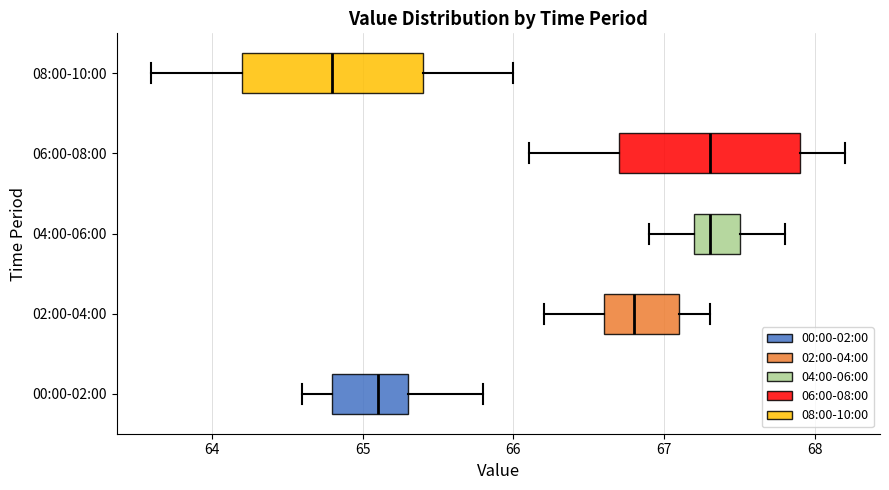

Reading bottom to top, transcribe this box plot: for each box, give where its median line is, the range the box spans, and where its two whiskers end, as read against the x-axis. The values are not printed on the chart, so give them approximately, as read against the axis.

00:00-02:00: median 65.1, box 64.8 to 65.3, whiskers 64.6 to 65.8
02:00-04:00: median 66.8, box 66.6 to 67.1, whiskers 66.2 to 67.3
04:00-06:00: median 67.3, box 67.2 to 67.5, whiskers 66.9 to 67.8
06:00-08:00: median 67.3, box 66.7 to 67.9, whiskers 66.1 to 68.2
08:00-10:00: median 64.8, box 64.2 to 65.4, whiskers 63.6 to 66.0